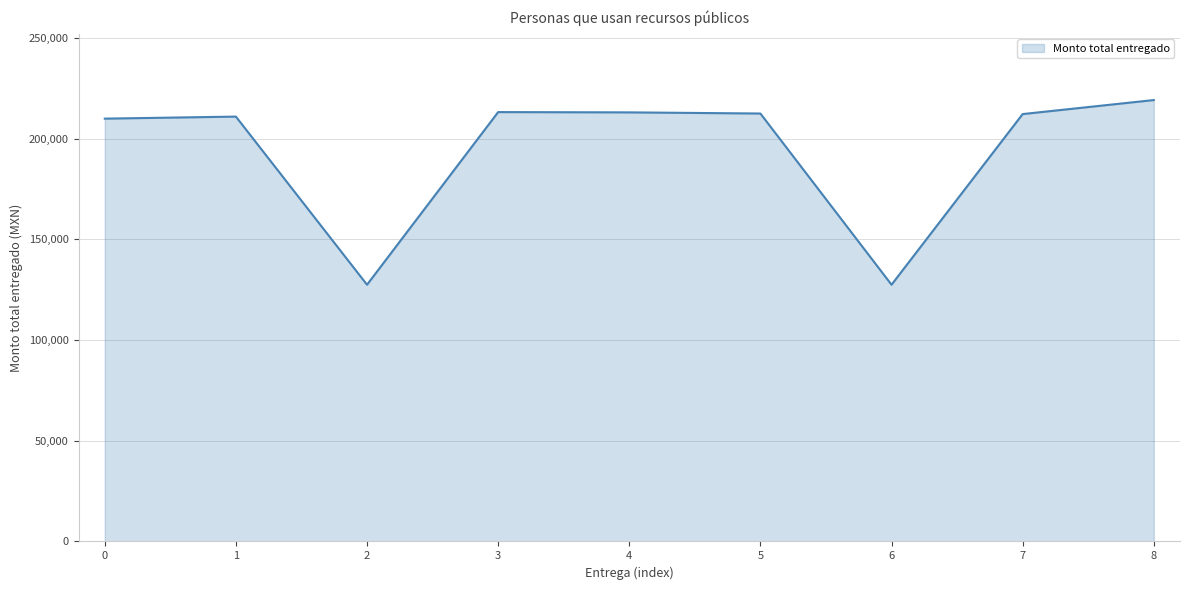

How many lines are shown in the chart?

1